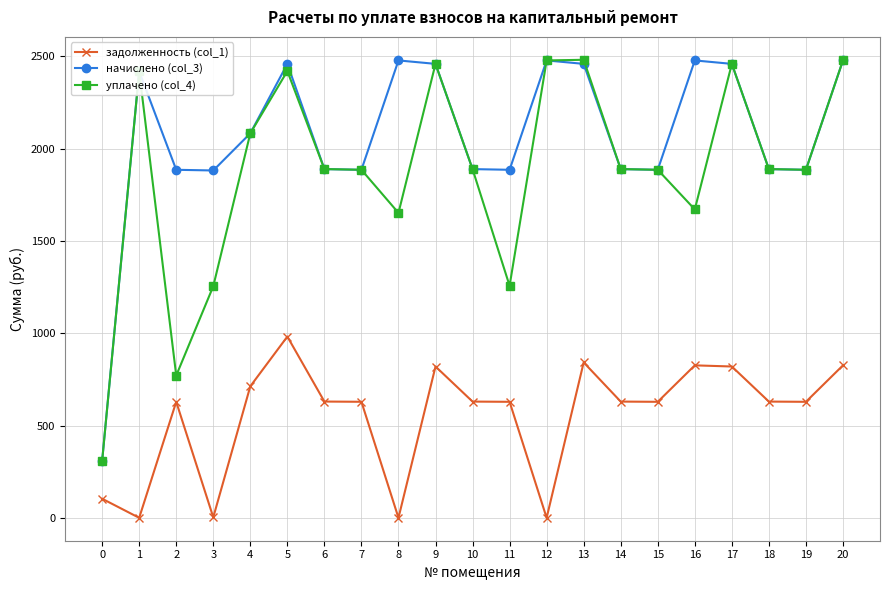

True or false: задолженность (col_1) has more than 0 points higher than both neighbors.

True